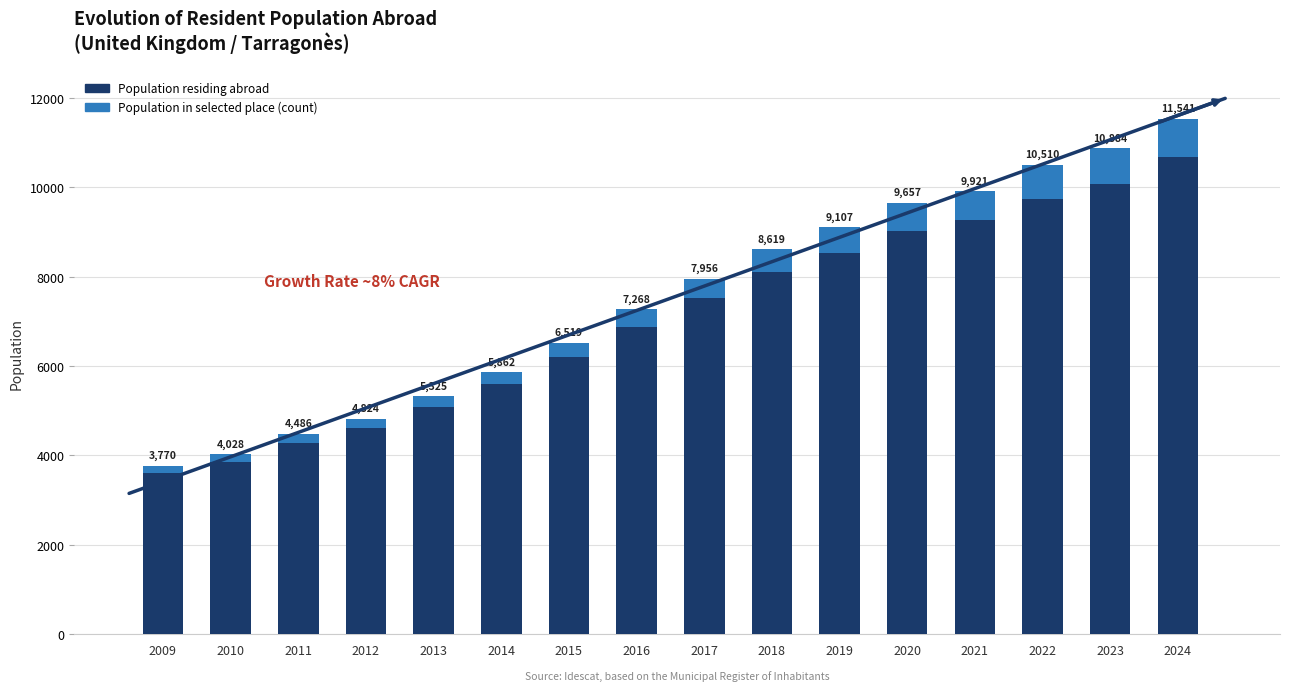

Reading left to right, extract all data points from this chart.

Population residing abroad: 3595	3846	4279	4607	5082	5589	6203	6884	7523	8116	8538	9014	9265	9745	10069	10681
Population in selected place (count): 175	182	207	217	243	273	316	384	433	503	569	643	656	765	815	860